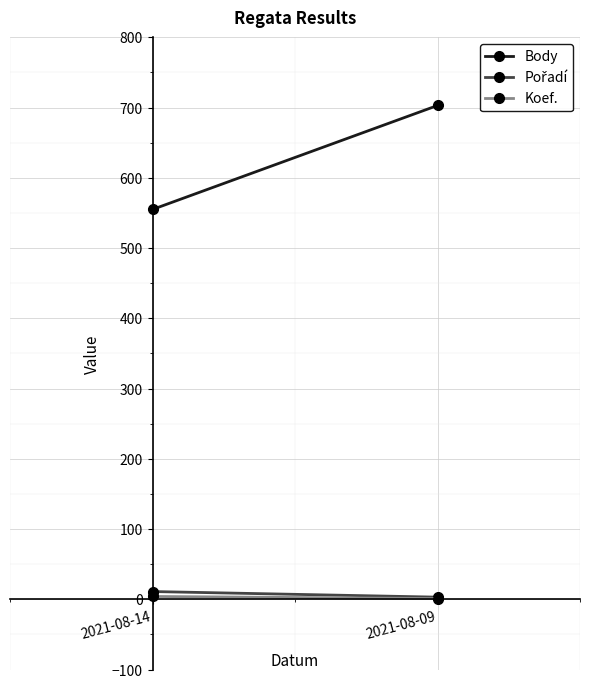

At which category is the sum across all series the highest?

2021-08-09